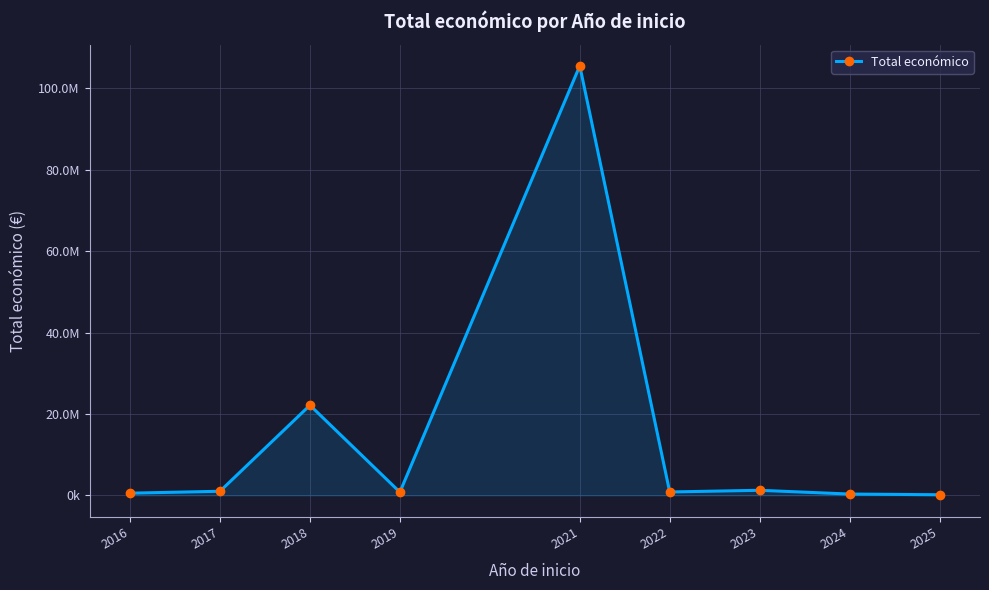

Is this an area chart (filled region under the line)?

Yes